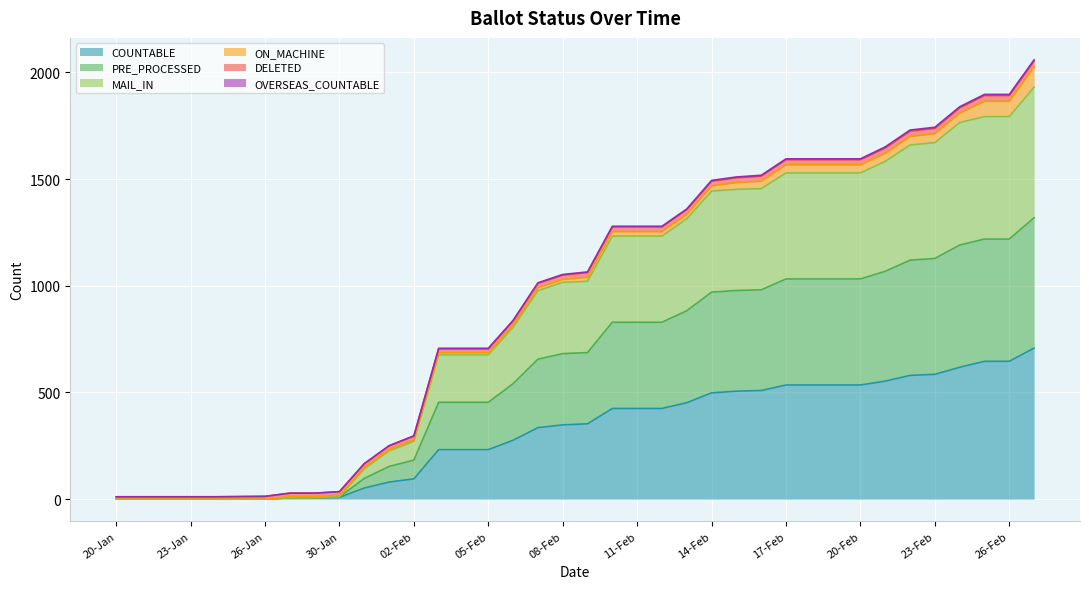

How many lines are shown in the chart?

6